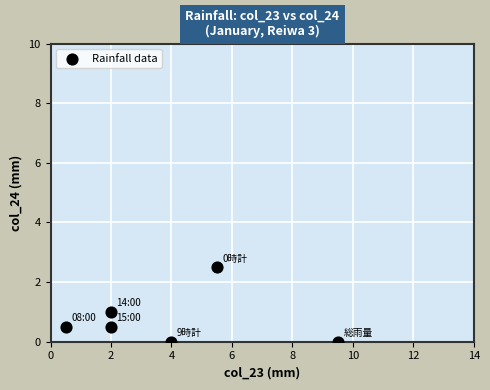

What is the average Y value?

0.8